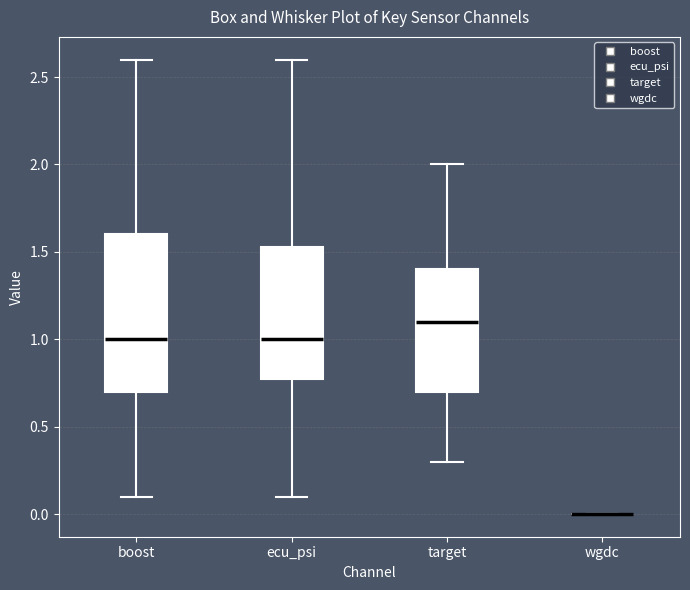

Where is the lower edge of the box for target on the y-axis? The values are not printed on the chart, so give them approximately, as read against the axis.

0.70